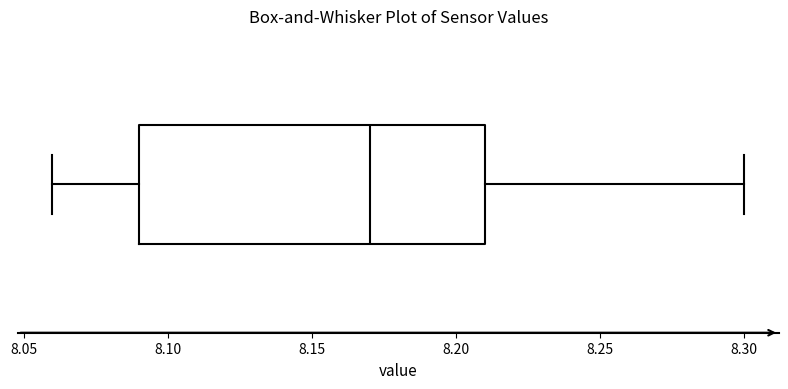

Transcribe this box plot: give where the median line is, the range the box spans, and where the two whiskers end, as read against the x-axis. The values are not printed on the chart, so give them approximately, as read against the axis.

median 8.17, box 8.09 to 8.21, whiskers 8.06 to 8.30